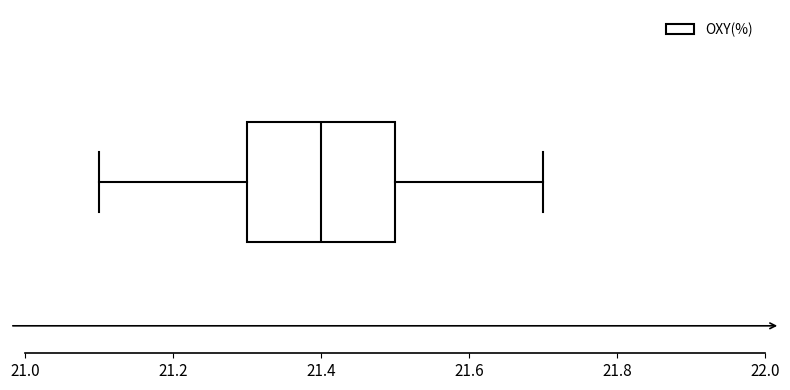

Transcribe this box plot: give where the median line is, the range the box spans, and where the two whiskers end, as read against the x-axis. The values are not printed on the chart, so give them approximately, as read against the axis.

median 21.4, box 21.3 to 21.5, whiskers 21.1 to 21.7